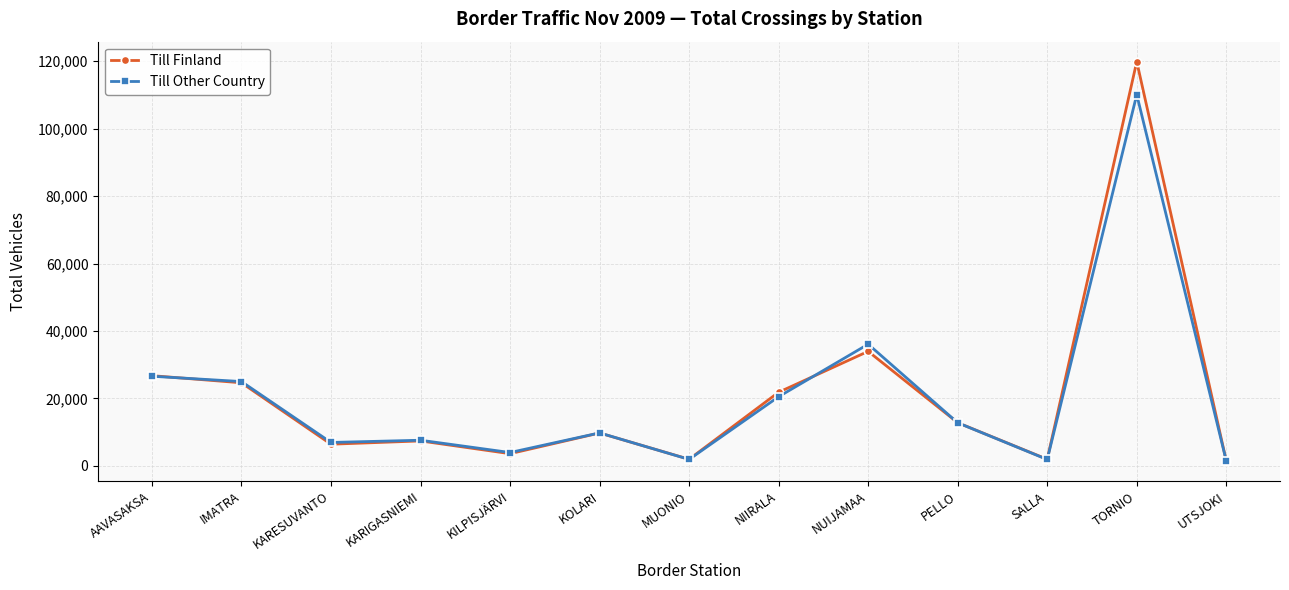

Is the value of Till Finland at TORNIO greater than the value of Till Other Country at PELLO?

Yes